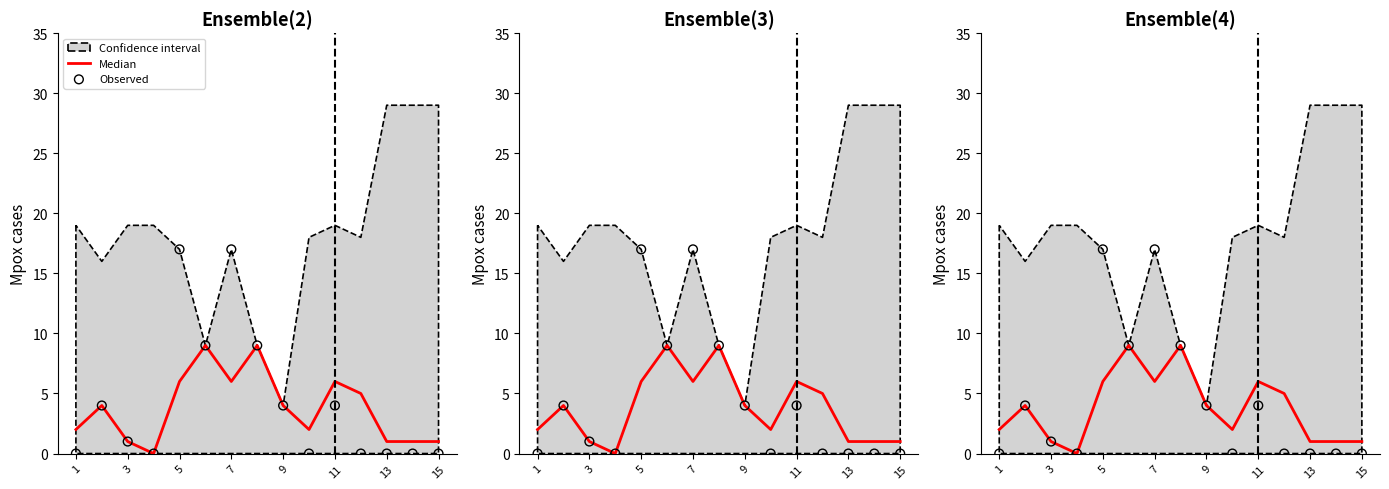

Which series has the widest spread of Y values?

Observed